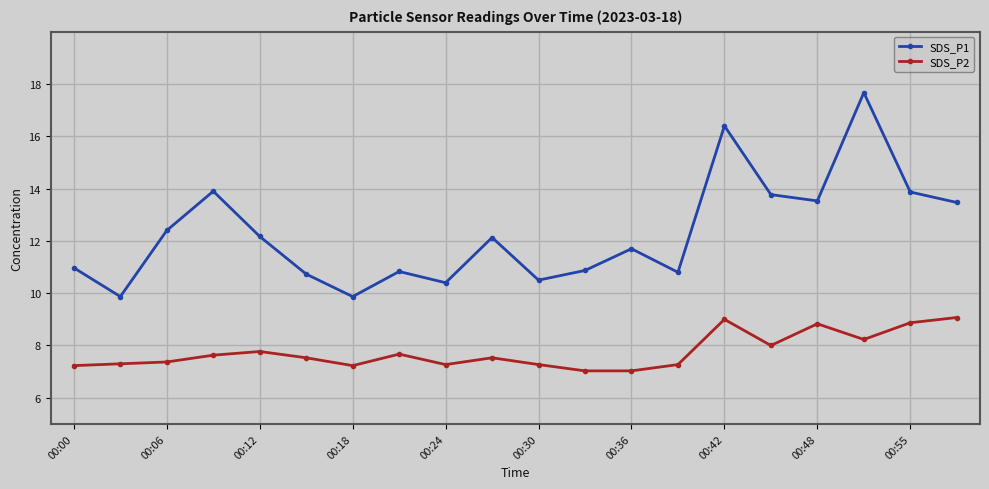

True or false: SDS_P1 and SDS_P2 cross at least once.

False